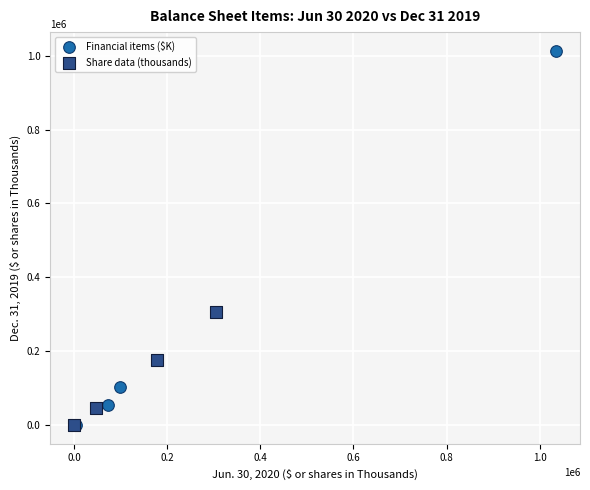

What are all the series names shown in the legend?

Financial items ($K), Share data (thousands)